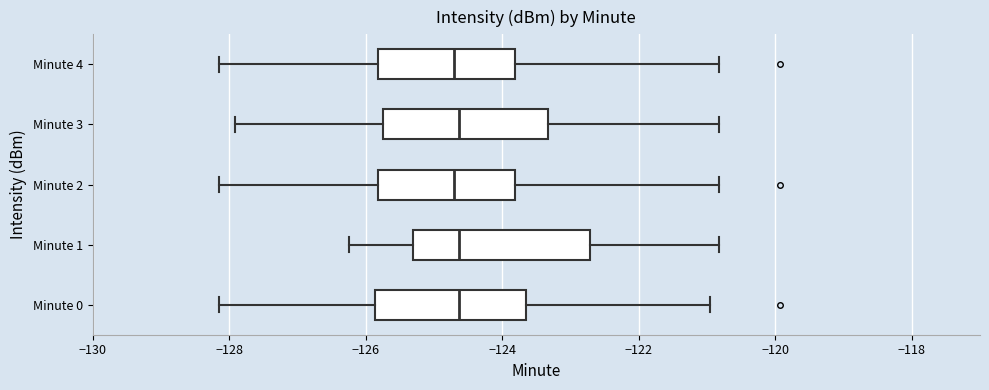

Reading bottom to top, transcribe this box plot: for each box, give where its median line is, the range the box spans, and where its two whiskers end, as read against the x-axis. The values are not printed on the chart, so give them approximately, as read against the axis.

Minute 0: median -124.6, box -125.8 to -123.6, whiskers -128.2 to -121.0
Minute 1: median -124.6, box -125.4 to -122.8, whiskers -126.2 to -120.8
Minute 2: median -124.8, box -125.8 to -123.8, whiskers -128.2 to -120.8
Minute 3: median -124.6, box -125.8 to -123.4, whiskers -128.0 to -120.8
Minute 4: median -124.8, box -125.8 to -123.8, whiskers -128.2 to -120.8